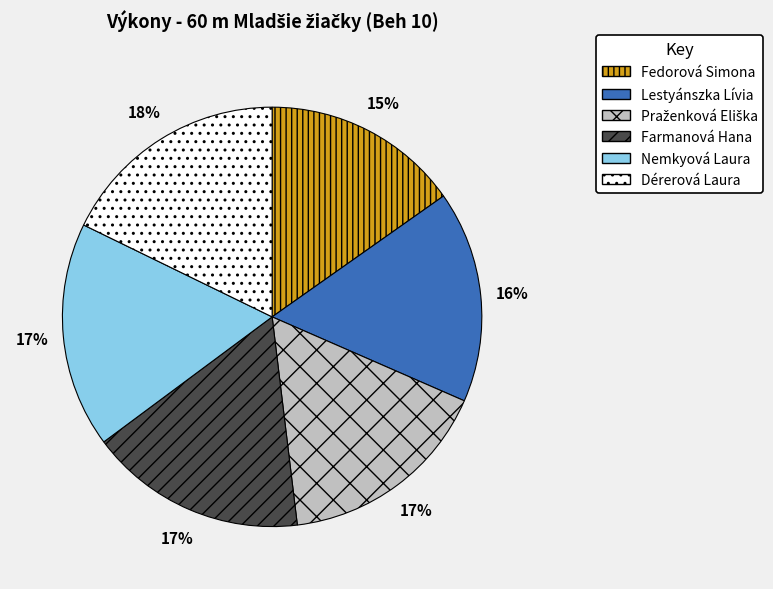

How many segments does this pie chart have?

6